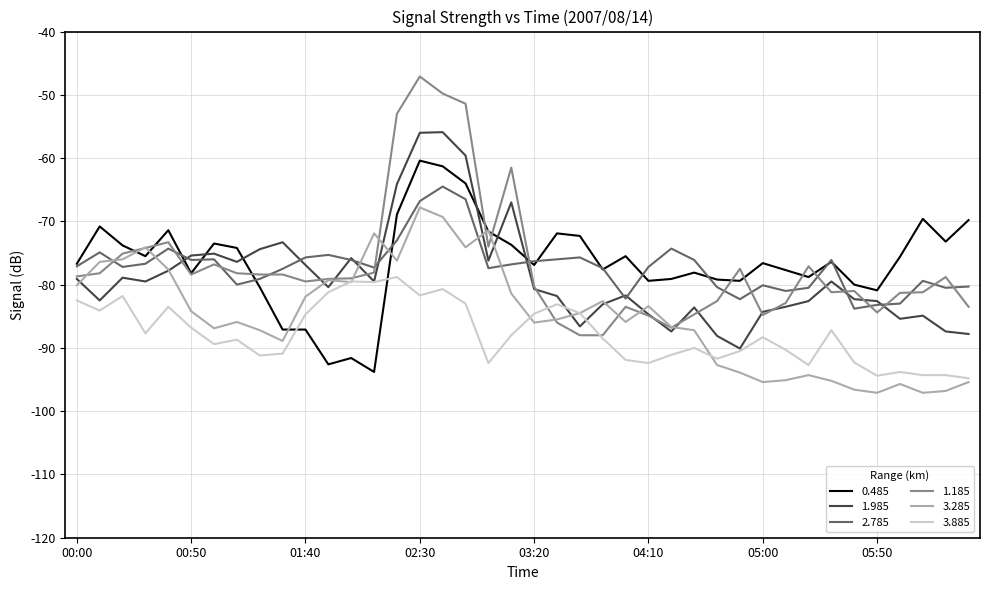

What is the maximum value shown in the chart?

-47.1